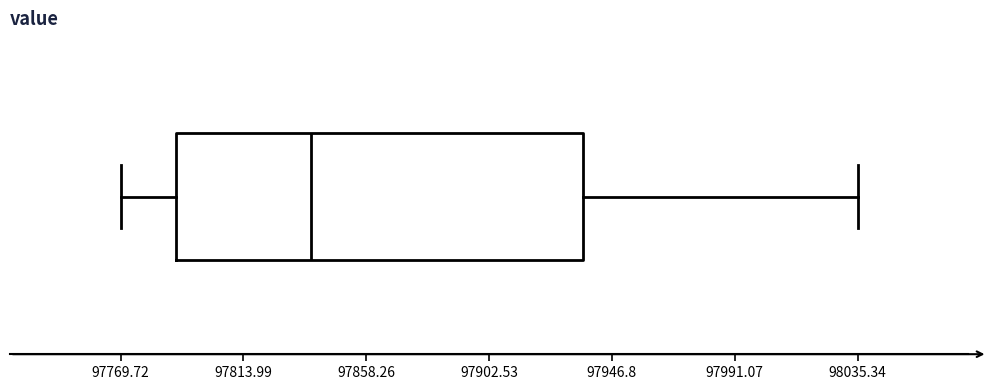

Read this box plot against the x-axis: the position of the median line, the range covered by the box, and the ends of both whiskers. The values are not printed on the chart, so give them approximately, as read against the axis.

median 97840, box 97790 to 97935, whiskers 97770 to 98035